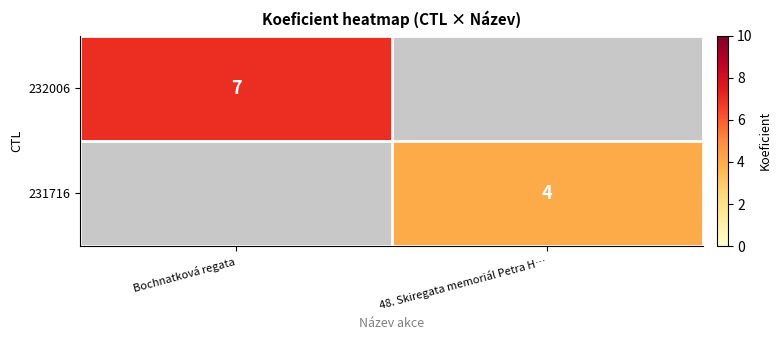

Is it true that 232006 equals 7 at Bochnatková regata?

True